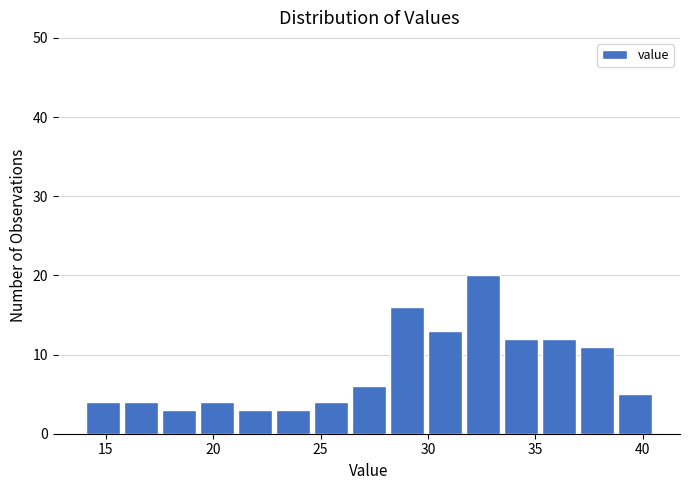

Read against the x-axis, roughly where is the centre of the tallest bar?

32.5